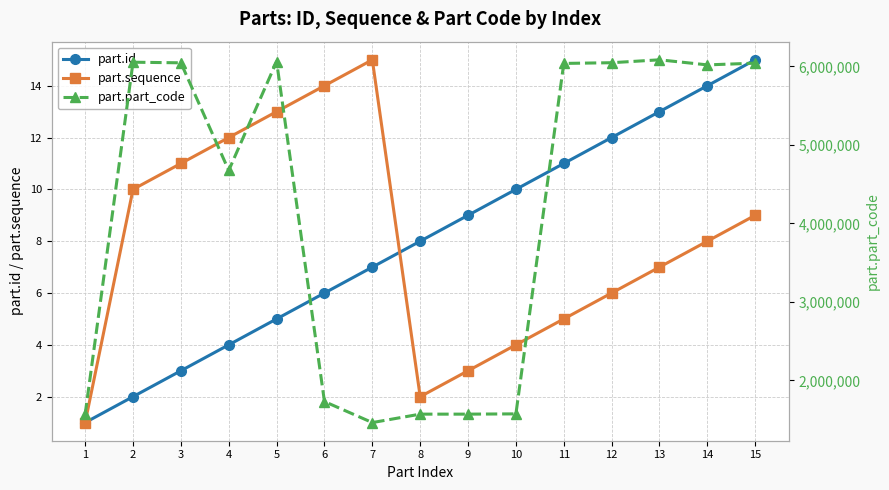

What is the total value across all series at 6?

1729366